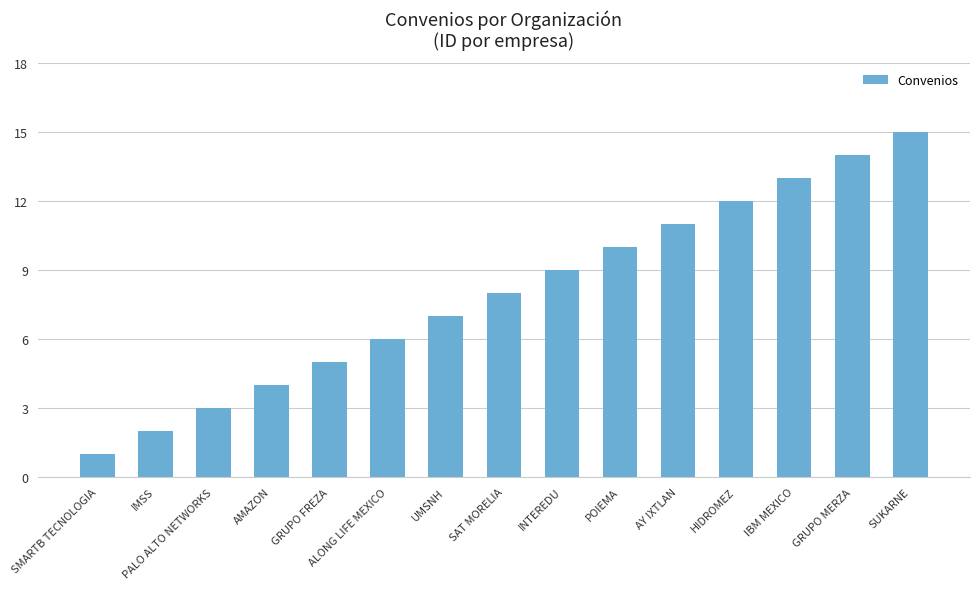

Is it true that the value at HIDROMEZ is 12?

True